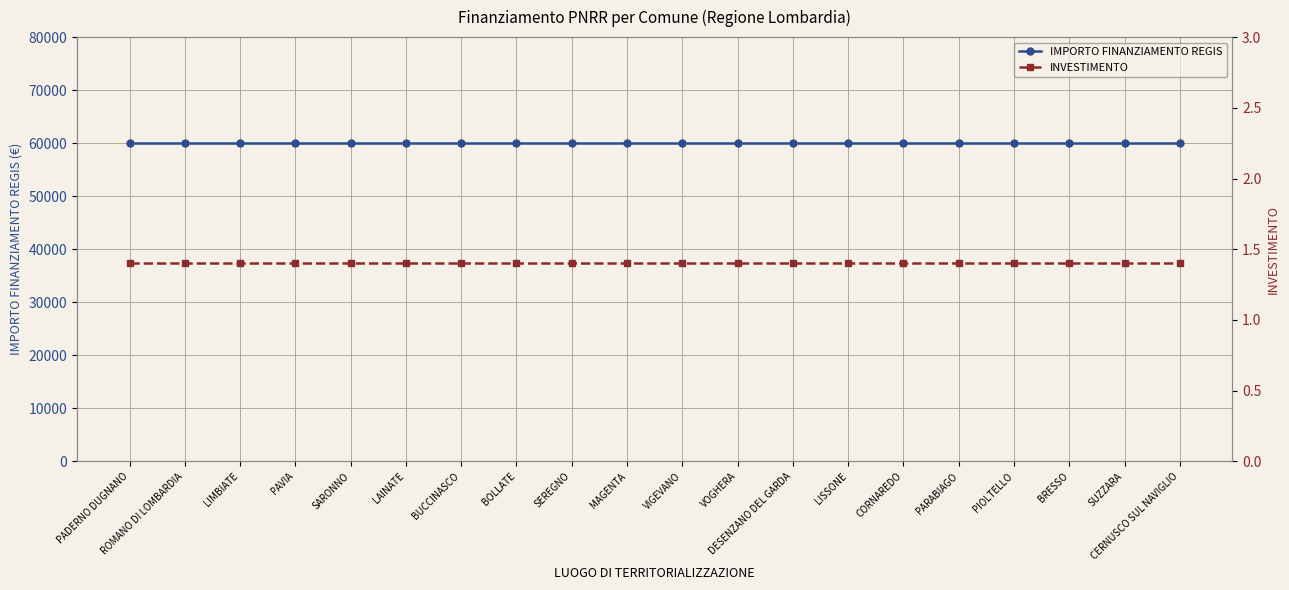

True or false: INVESTIMENTO and IMPORTO FINANZIAMENTO REGIS cross at least once.

False